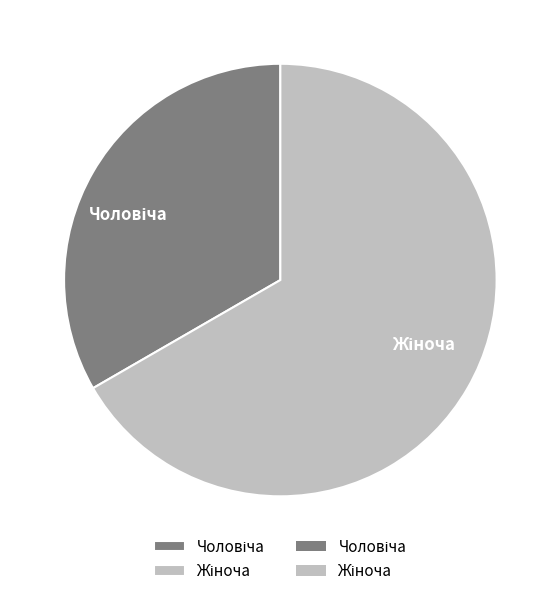

Does any single category account for the majority?

Yes